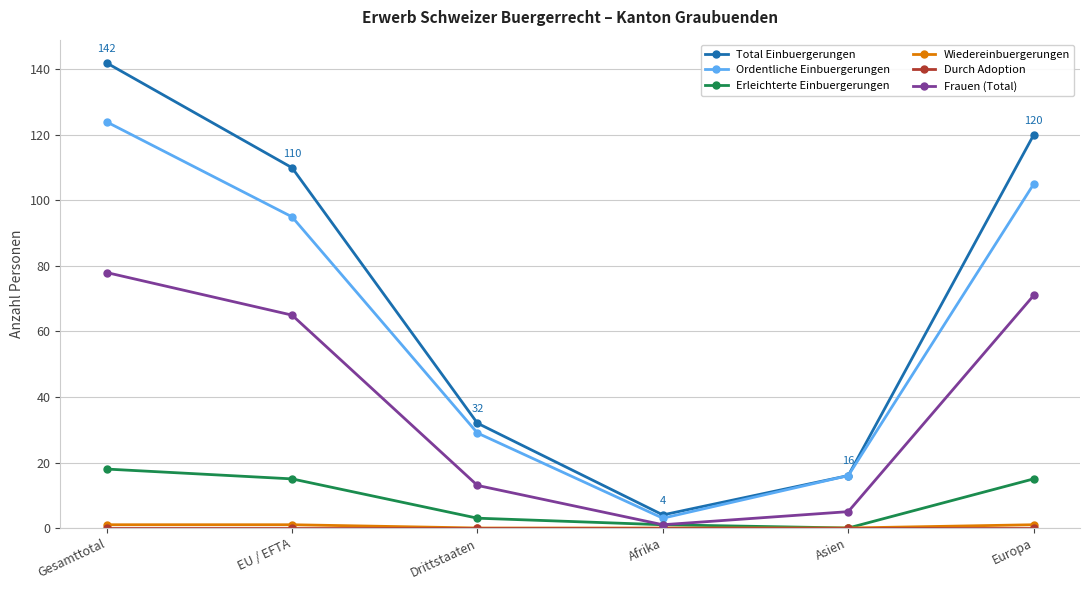

Which series has the widest spread of values?

Total Einbuergerungen